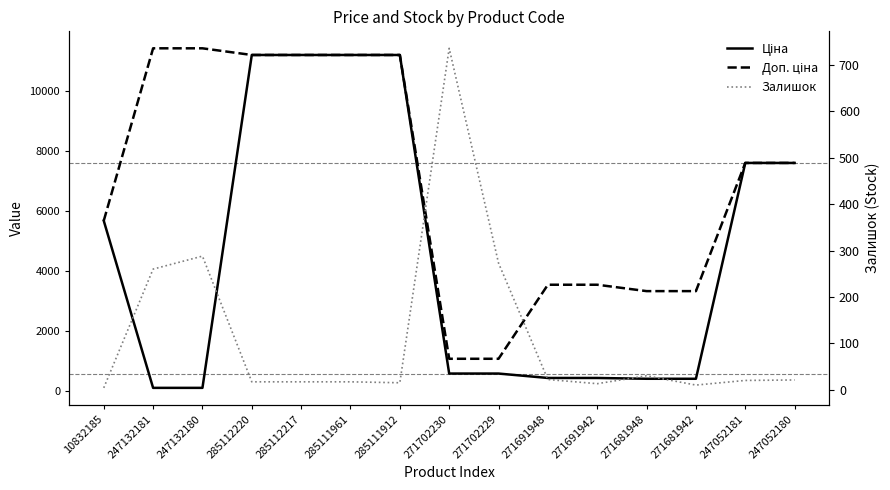

Which has a higher value, 285111961 or 285111912?

285111961